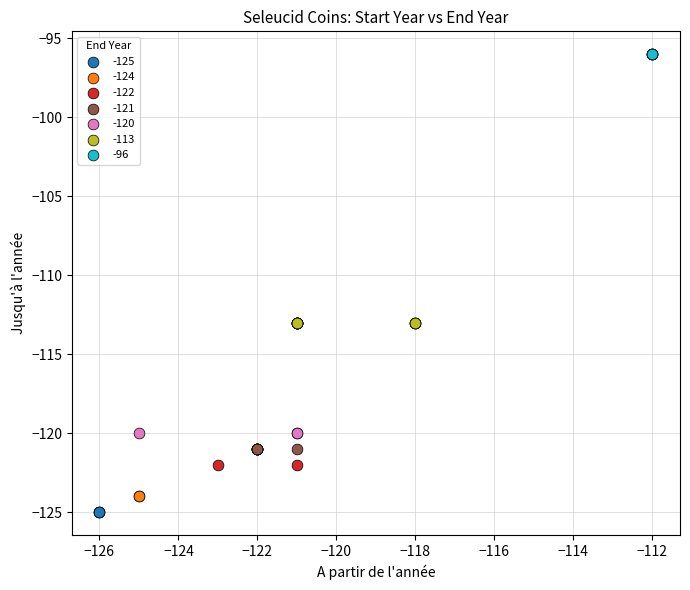

What are all the series names shown in the legend?

-125, -124, -122, -121, -120, -113, -96